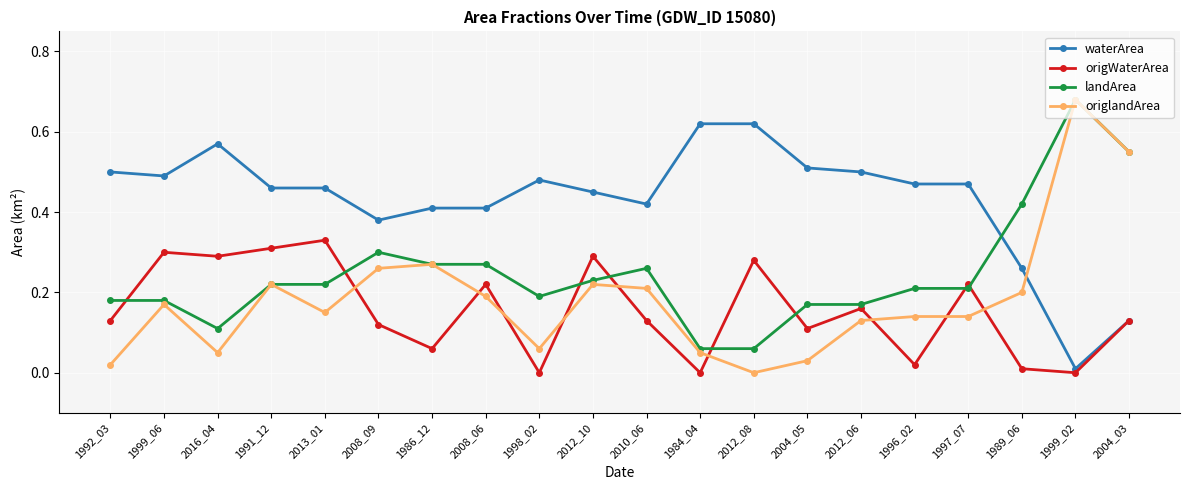

What is the sum of the waterArea values at 2013_01 and 1998_02?

0.9